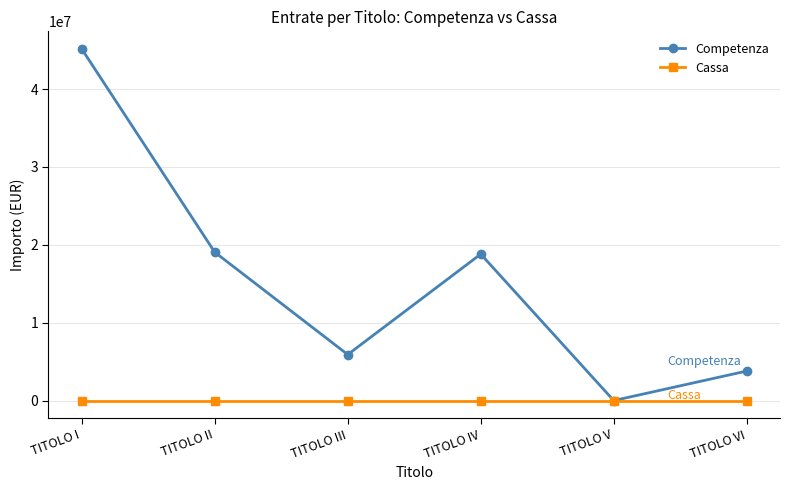

What is the maximum value for Competenza?

45163000.0